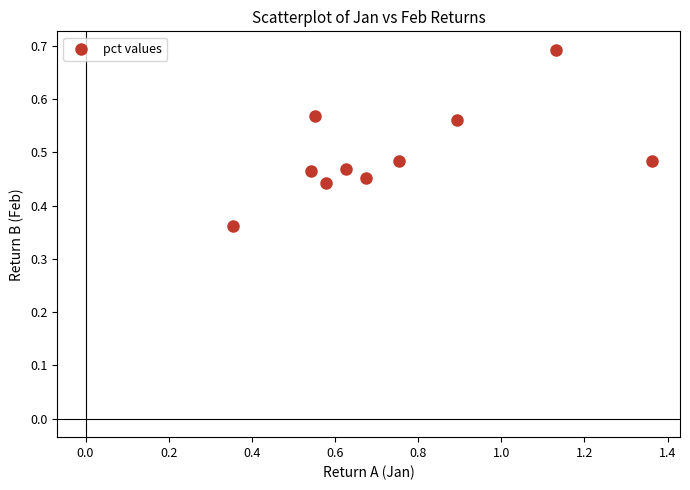

What is the range of X values (max minus min)?

1.0